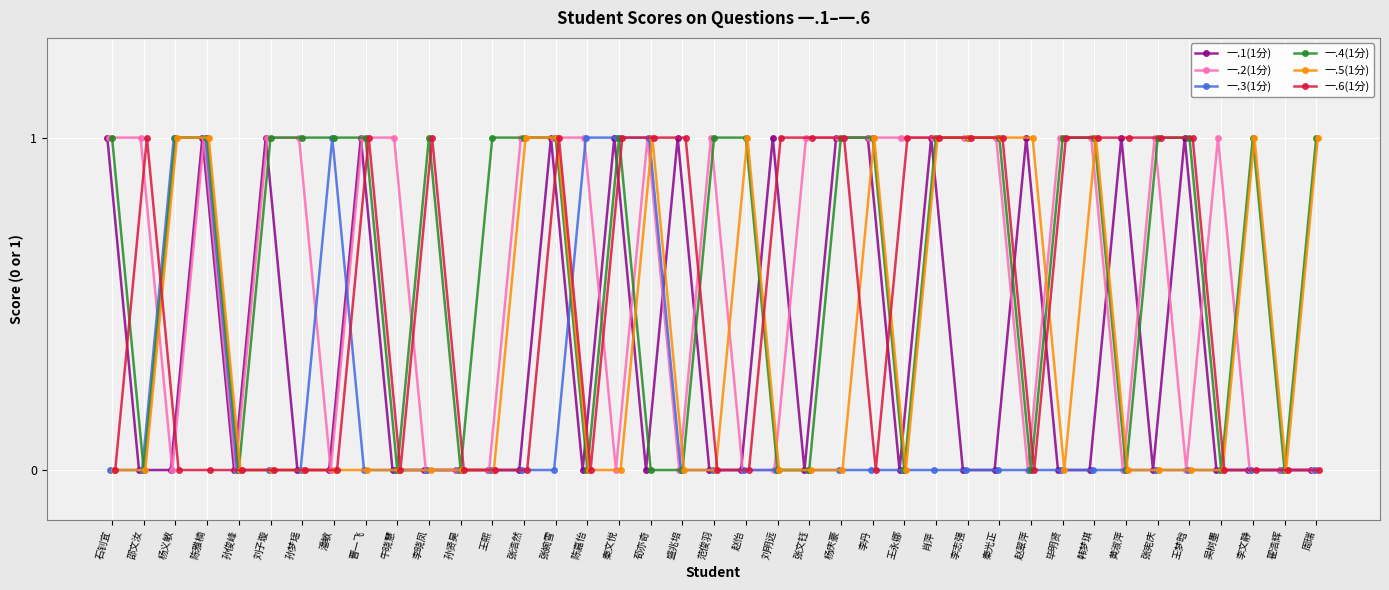

List the labels in order of 一.1(1分) value, smallest first.

邵文汝, 杨义敏, 孙俊峰, 孙梦瑶, 潘敏, 牛晓慧, 李晓凤, 孙贤昊, 王熙, 张浩然, 陈嘉怡, 荀亦奇, 范俊羽, 赵怡, 张文钰, 王永娜, 李志强, 秦光正, 毕明贤, 韩梦琪, 张宪庆, 吴树墨, 李文静, 翟浩辉, 周瑞, 石钊宜, 陈雅楠, 刘子璇, 曹一飞, 张婉雪, 秦文悦, 盛兆培, 刘明远, 杨庆豪, 李丹, 肖萍, 赵翠萍, 黄淑萍, 王梦晗